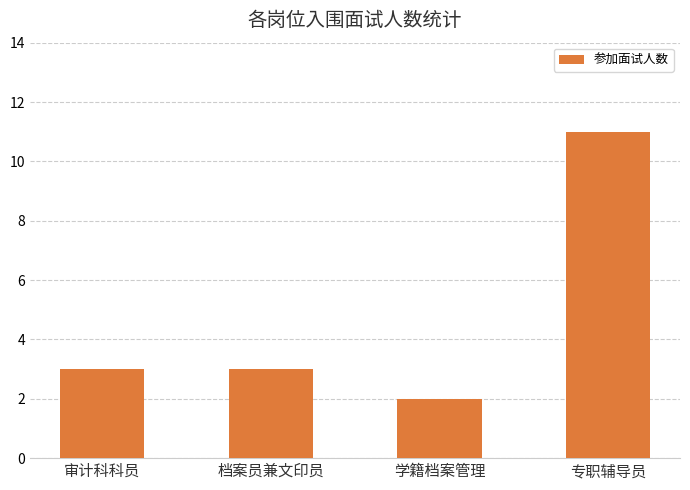

What position from the right is 专职辅导员?

1